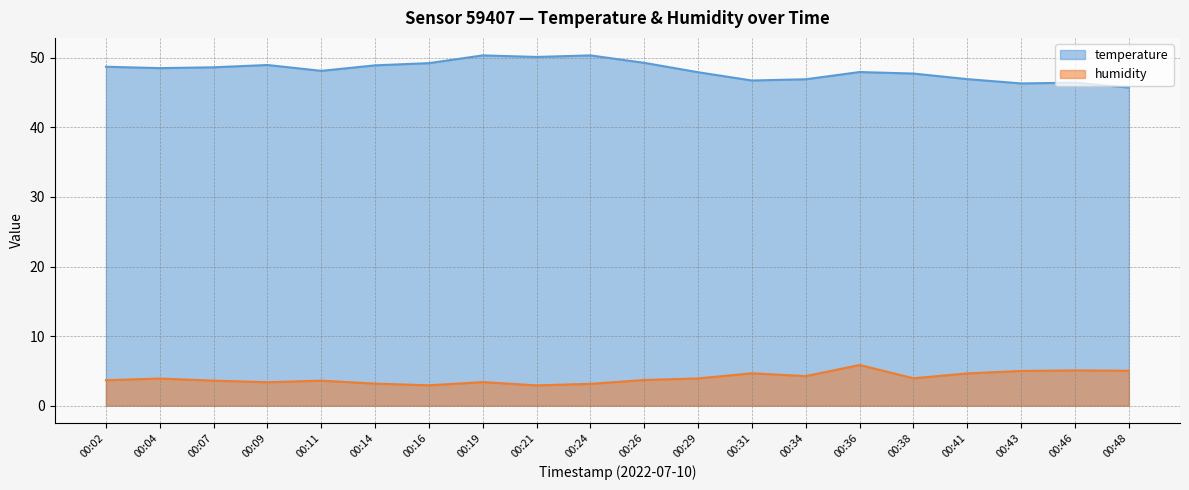

What is the spread (max minus min) of values at 00:48?

40.7